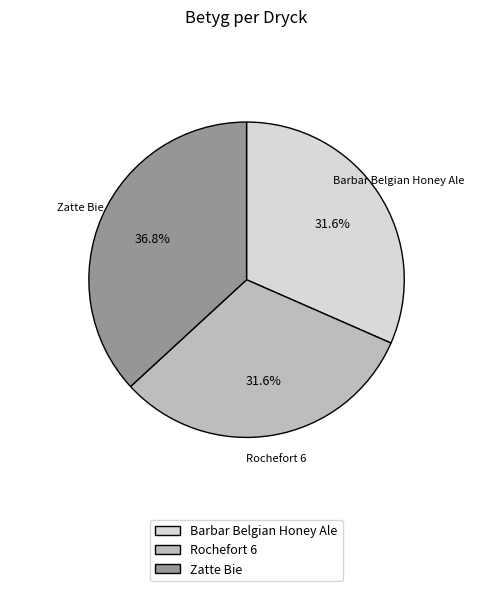

What percentage is the Zatte Bie slice, to the nearest percent?

37%